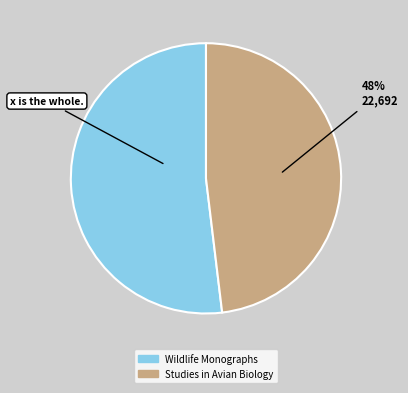

Is it true that Studies in Avian Biology is 48% of the pie?

True